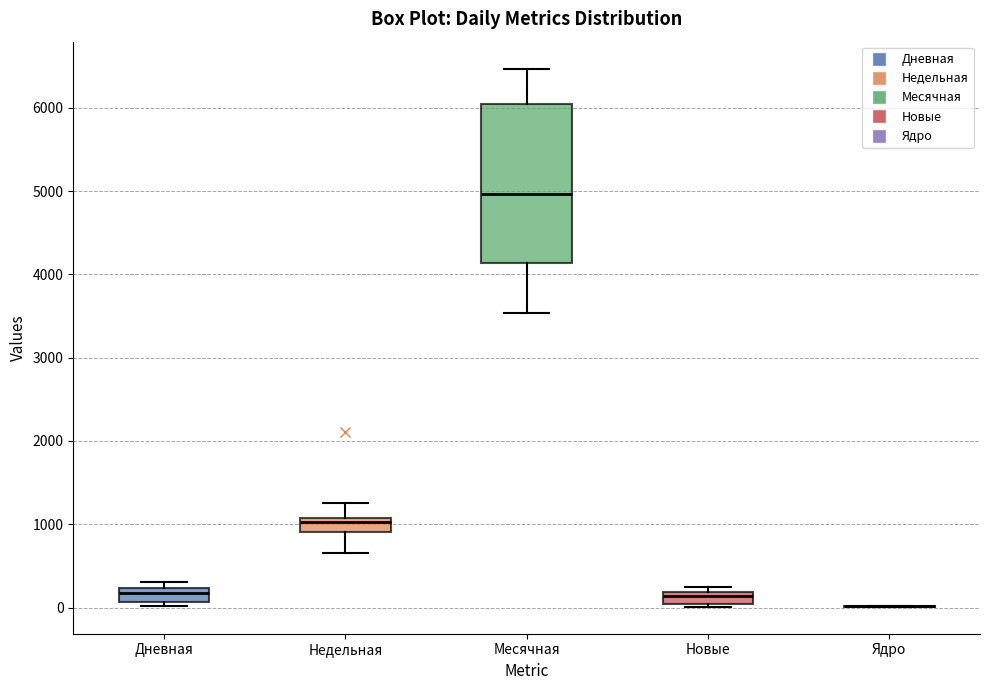

Where is the upper edge of the box for Новые on the y-axis? The values are not printed on the chart, so give them approximately, as read against the axis.

200